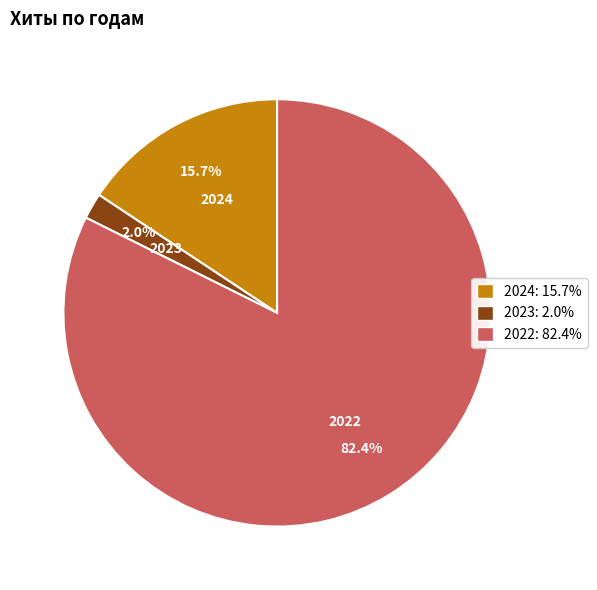

What is the largest slice in the pie chart?

2022: 82.4%